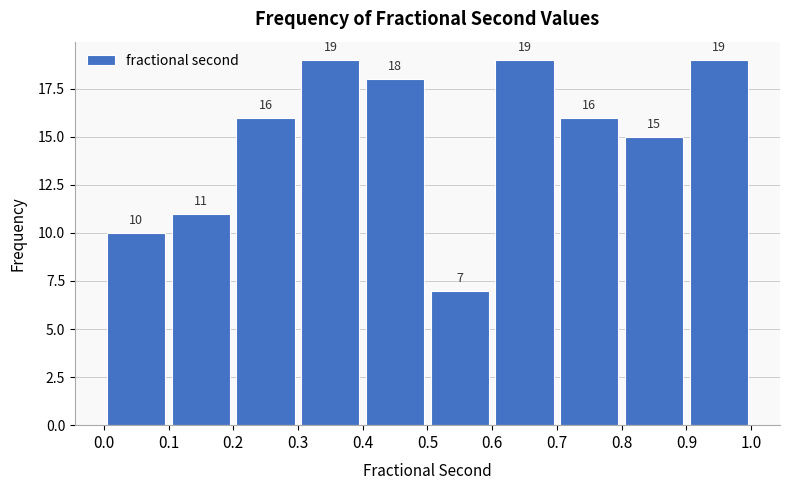

Reading left to right, transcribe this chart: for each bar, give the range it covers on the x-axis and its height.

0.0 to 0.1: 10
0.1 to 0.2: 11
0.2 to 0.3: 16
0.3 to 0.4: 19
0.4 to 0.5: 18
0.5 to 0.6: 7
0.6 to 0.7: 19
0.7 to 0.8: 16
0.8 to 0.9: 15
0.9 to 1.0: 19